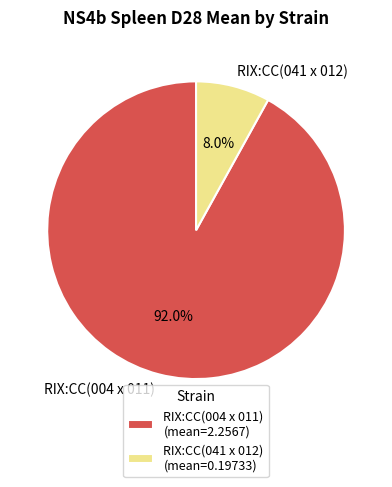

Rank the categories by value from highest to lowest.

RIX:CC(004 x 011), RIX:CC(041 x 012)